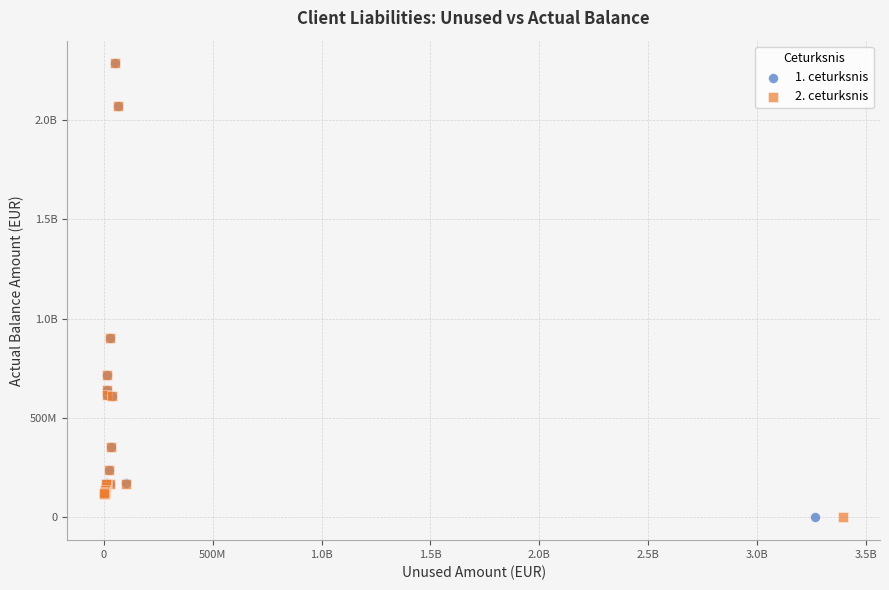

What are all the series names shown in the legend?

1. ceturksnis, 2. ceturksnis